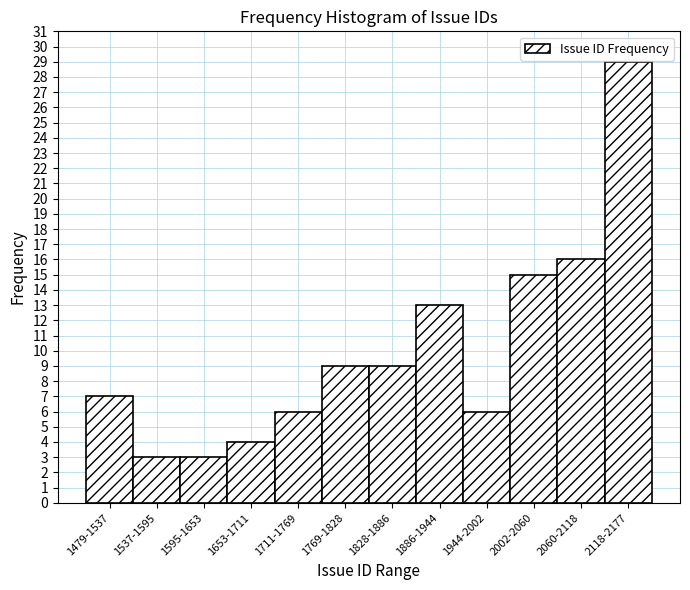

Reading left to right, list all the values displayed in this chart.

7	3	3	4	6	9	9	13	6	15	16	29